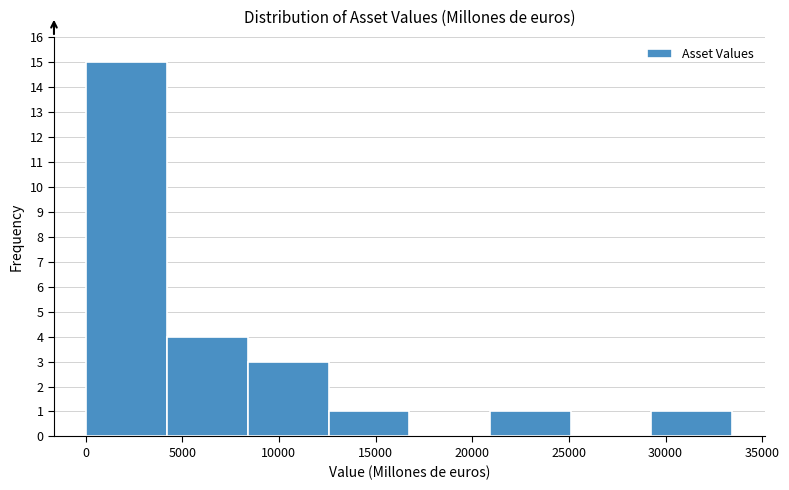

Which range on the x-axis has the tallest bar?

0 to 4000